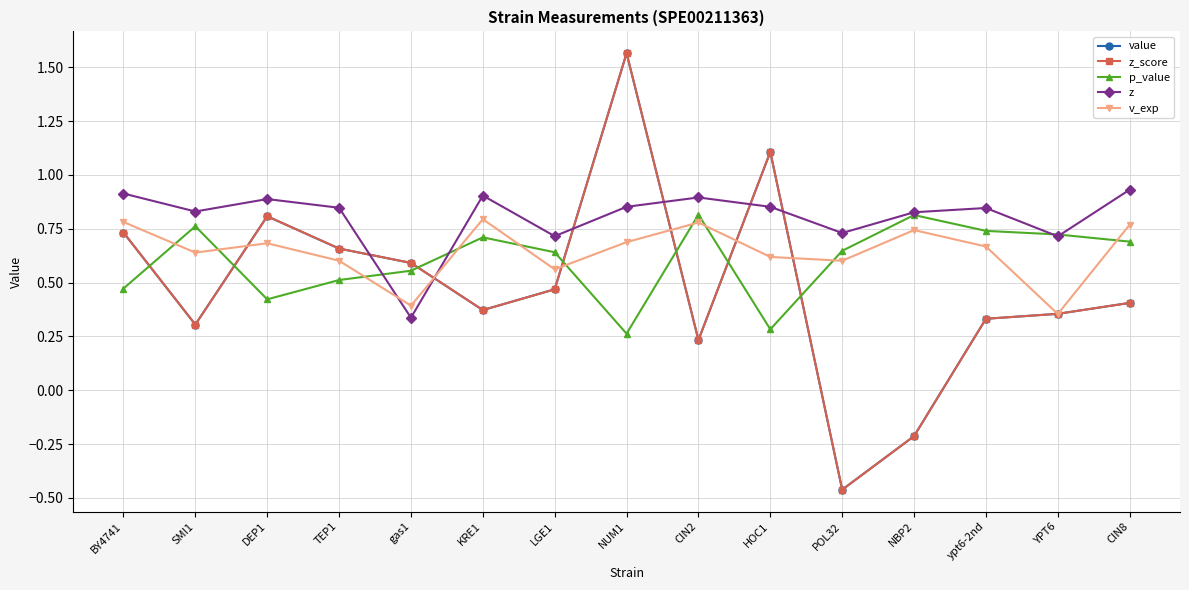

Is this an area chart (filled region under the line)?

No